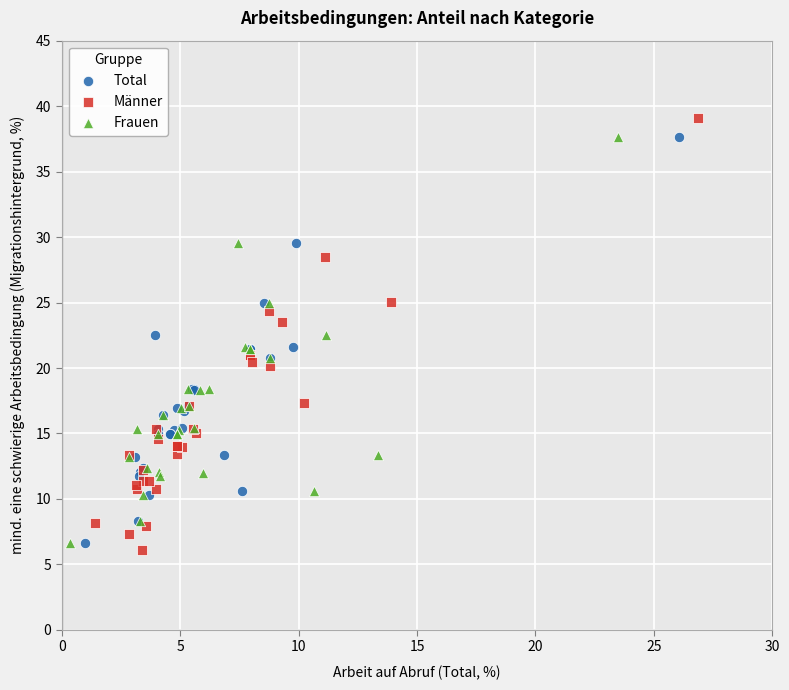

Which series has the widest spread of Y values?

Männer